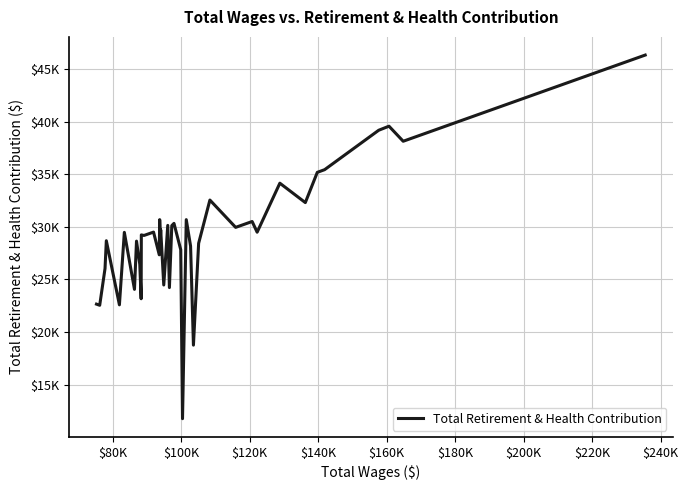

What is the maximum value shown in the chart?

46355